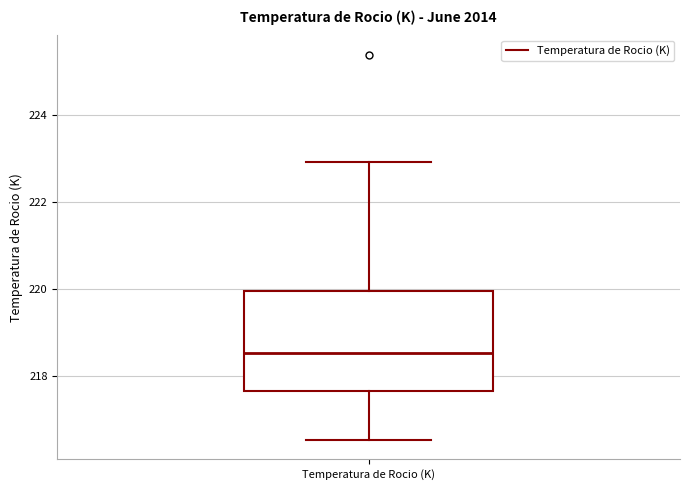

Where does the lower whisker of the box for Temperatura de Rocio (K) end on the y-axis? The values are not printed on the chart, so give them approximately, as read against the axis.

216.6